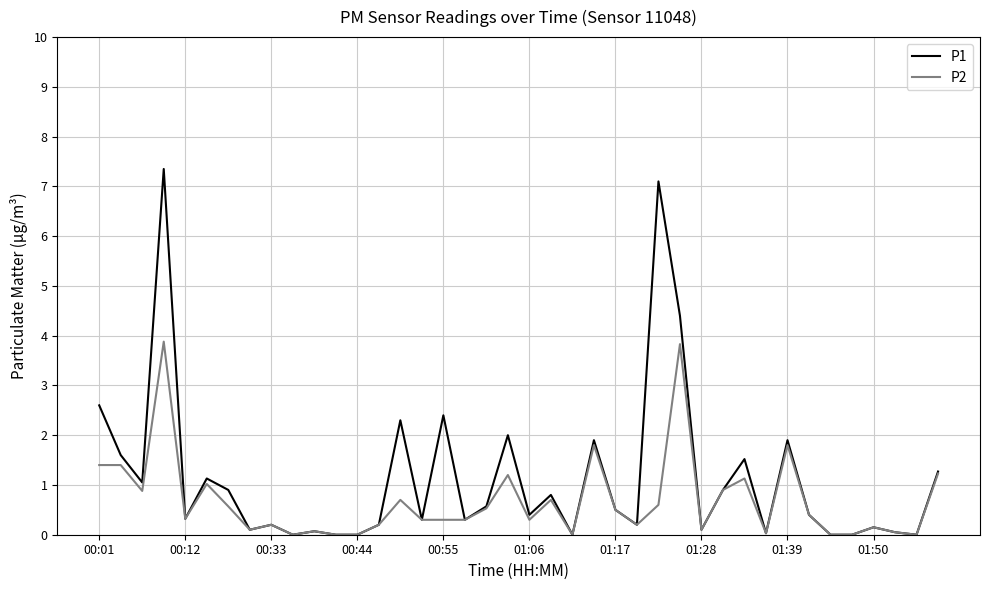

Which series has the largest total across all categories?

P1